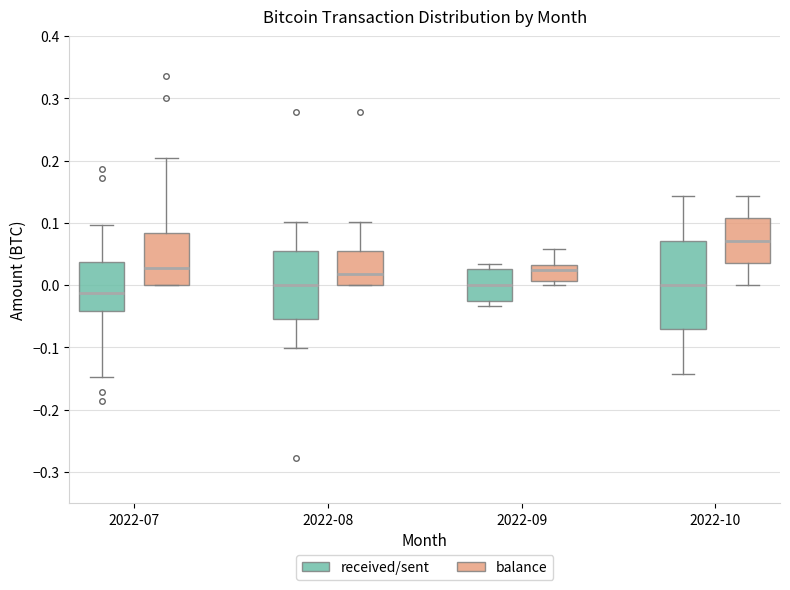

Reading left to right, transcribe this box plot: for each box, give where its median line is, the range the box spans, and where its two whiskers end, as read against the y-axis. The values are not printed on the chart, so give them approximately, as read against the axis.

2022-07 (received/sent): median -0.01, box -0.04 to 0.04, whiskers -0.15 to 0.10
2022-07 (balance): median 0.03, box 0.00 to 0.08, whiskers 0.00 to 0.20
2022-08 (received/sent): median 0.00, box -0.05 to 0.05, whiskers -0.10 to 0.10
2022-08 (balance): median 0.02, box 0.00 to 0.05, whiskers 0.00 to 0.10
2022-09 (received/sent): median 0.00, box -0.03 to 0.03, whiskers -0.03 (just below the box's lower edge) to 0.03 (just above the box's upper edge)
2022-09 (balance): median 0.02, box 0.01 to 0.03, whiskers 0.00 to 0.06
2022-10 (received/sent): median 0.00, box -0.07 to 0.07, whiskers -0.14 to 0.14
2022-10 (balance): median 0.07, box 0.04 to 0.11, whiskers 0.00 to 0.14